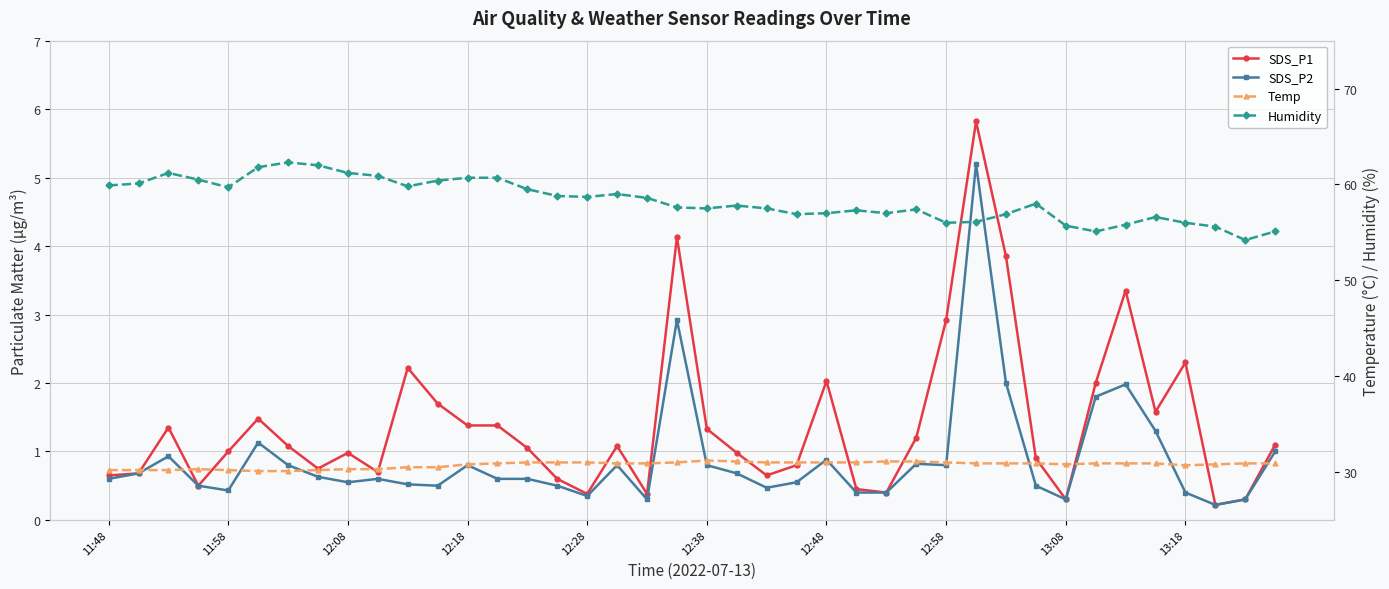

Between 11:58 and 28, which series saw the biggest shift?

Humidity